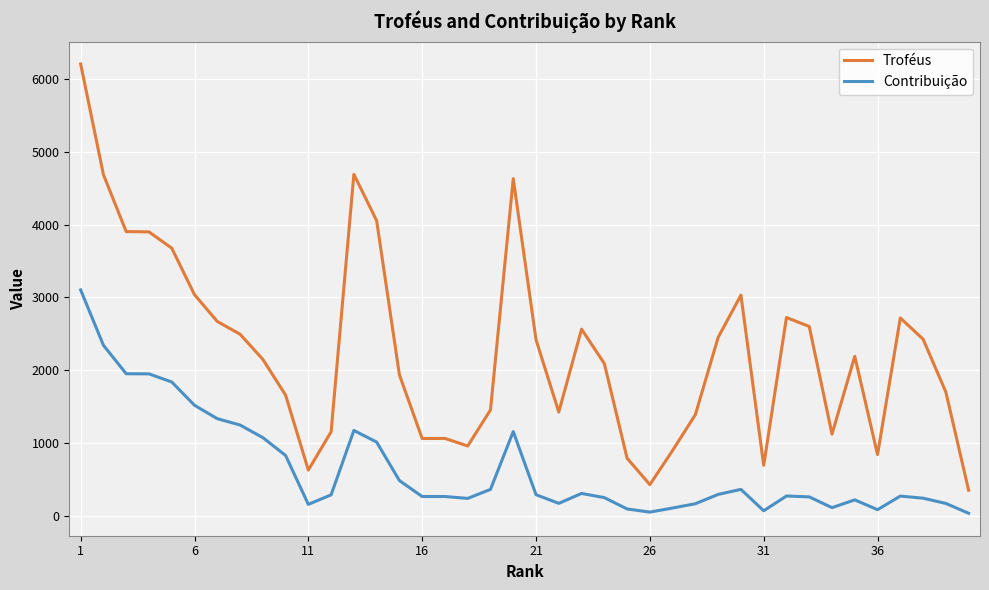

Which series has the largest total across all categories?

Troféus